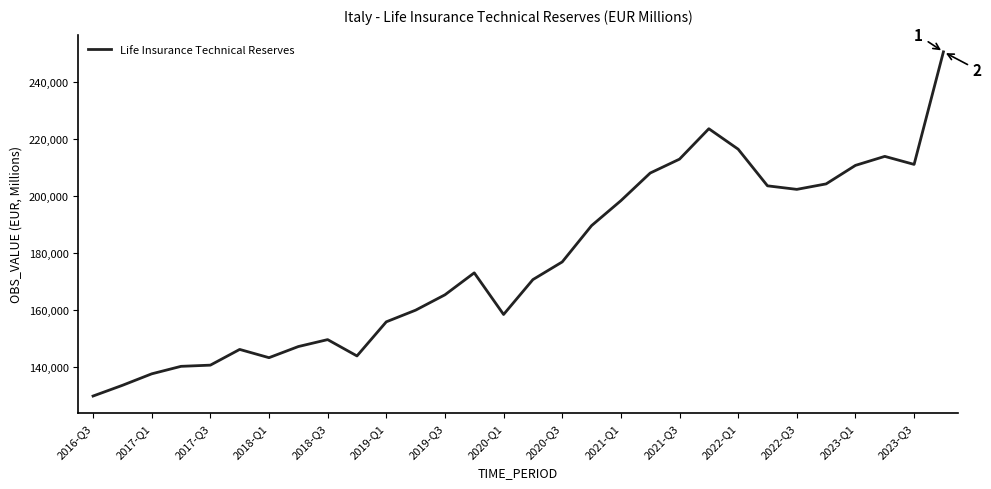

What is the maximum value shown in the chart?

250430